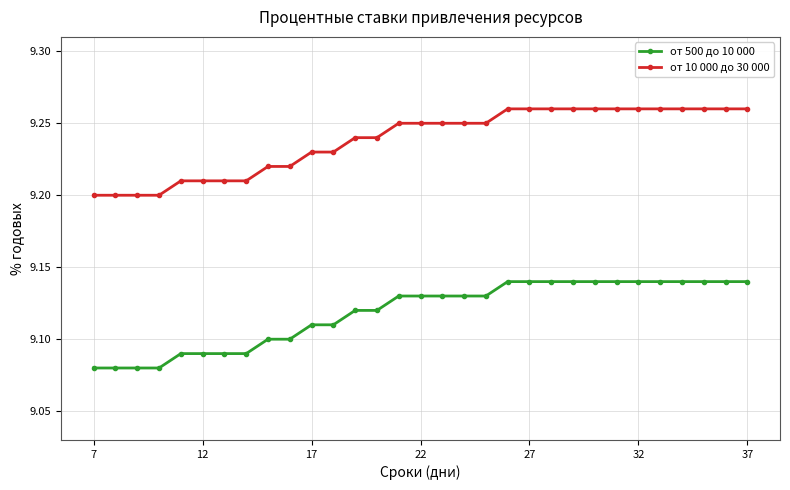

What are all the series names shown in the legend?

от 500 до 10 000, от 10 000 до 30 000